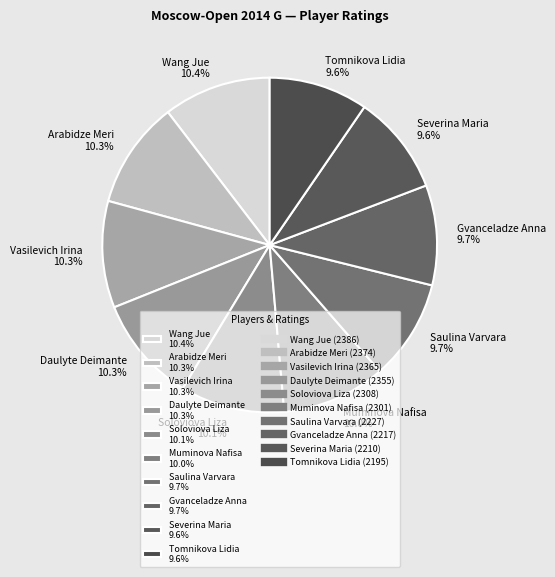

Combined, do Soloviova Liza and Saulina Varvara account for over 50%?

No